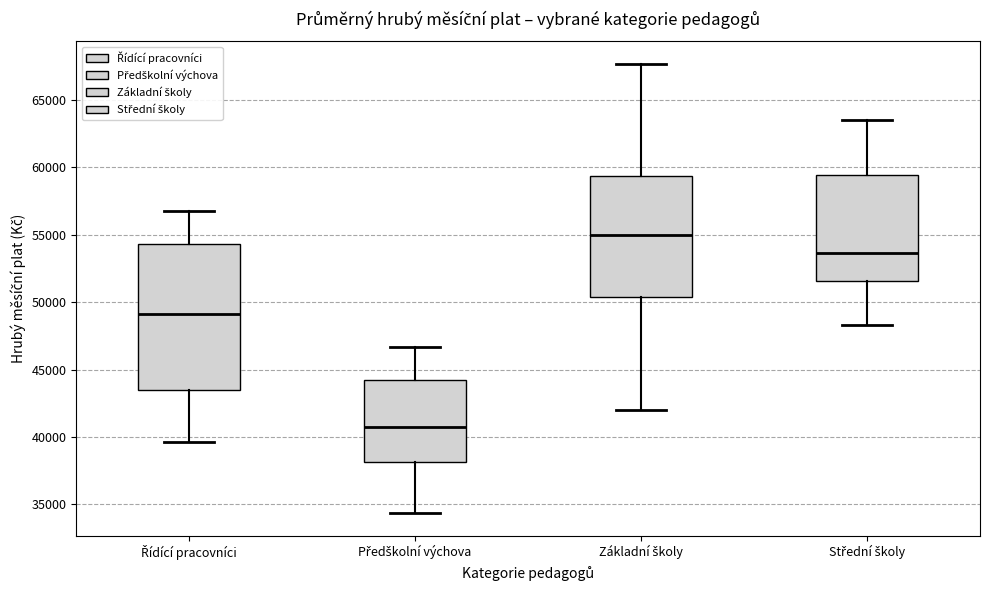

Reading left to right, read every box against the y-axis: the position of its median line, the range the box covers, and the ends of its whiskers. The values are not printed on the chart, so give them approximately, as read against the axis.

Řídící pracovníci: median 49000, box 43500 to 54500, whiskers 39500 to 56500
Předškolní výchova: median 40500, box 38000 to 44500, whiskers 34500 to 46500
Základní školy: median 55000, box 50500 to 59500, whiskers 42000 to 67500
Střední školy: median 53500, box 51500 to 59500, whiskers 48500 to 63500